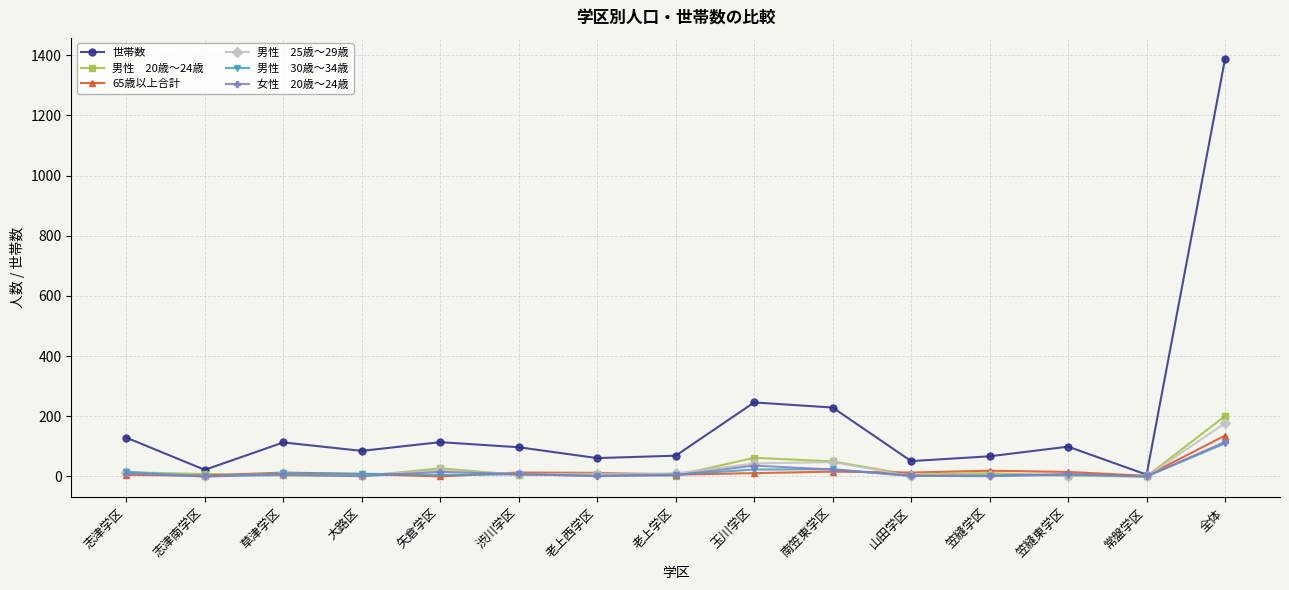

What is the greatest value displayed?

1388